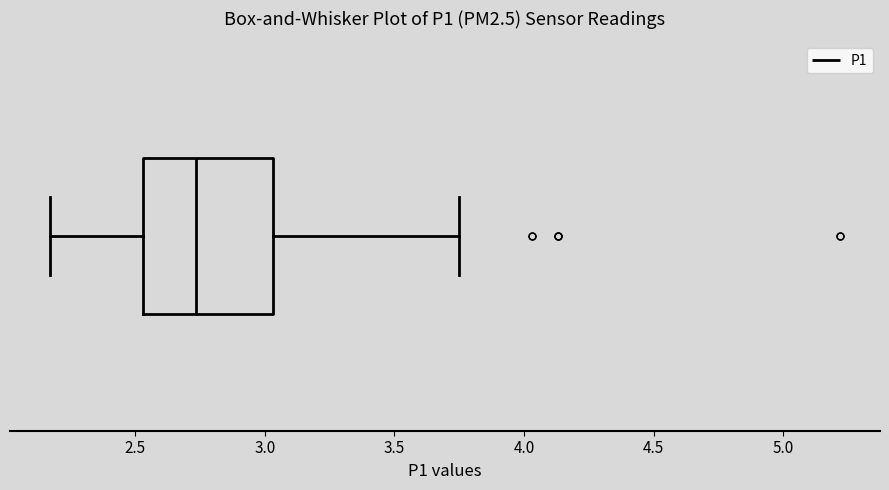

Read this box plot against the x-axis: the position of the median line, the range covered by the box, and the ends of both whiskers. The values are not printed on the chart, so give them approximately, as read against the axis.

median 2.75, box 2.55 to 3.05, whiskers 2.15 to 3.75